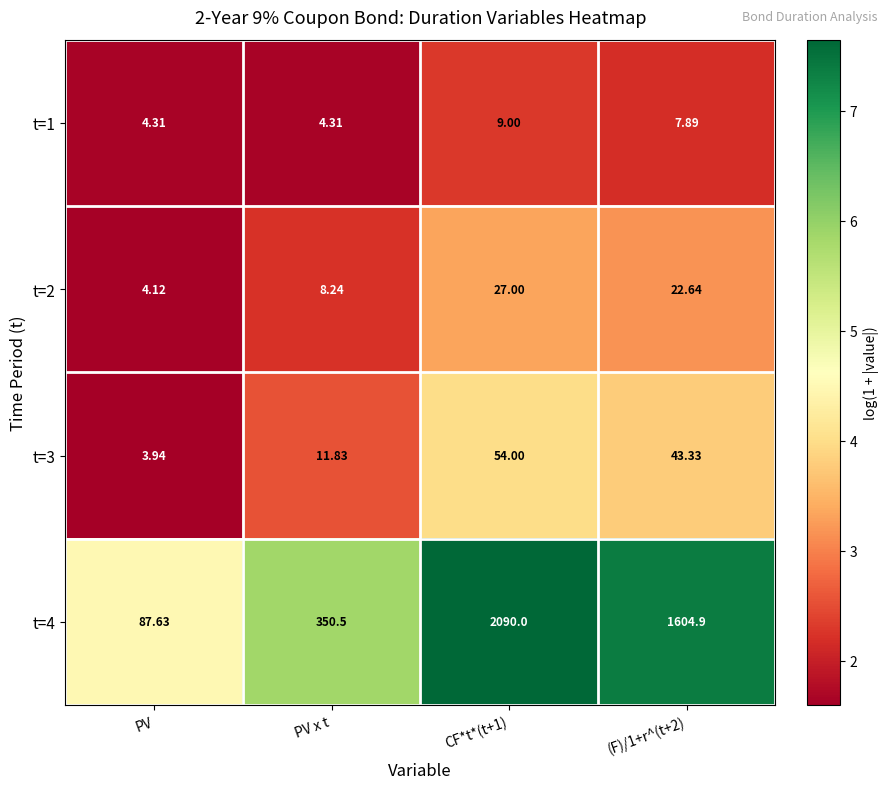

Is the value of t=3 at CF*t*(t+1) greater than the value of t=1 at CF*t*(t+1)?

Yes